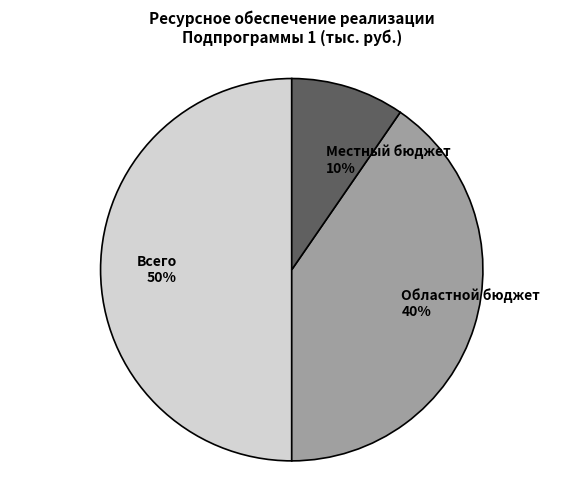

To the nearest percent, what portion does Всего represent?

50%